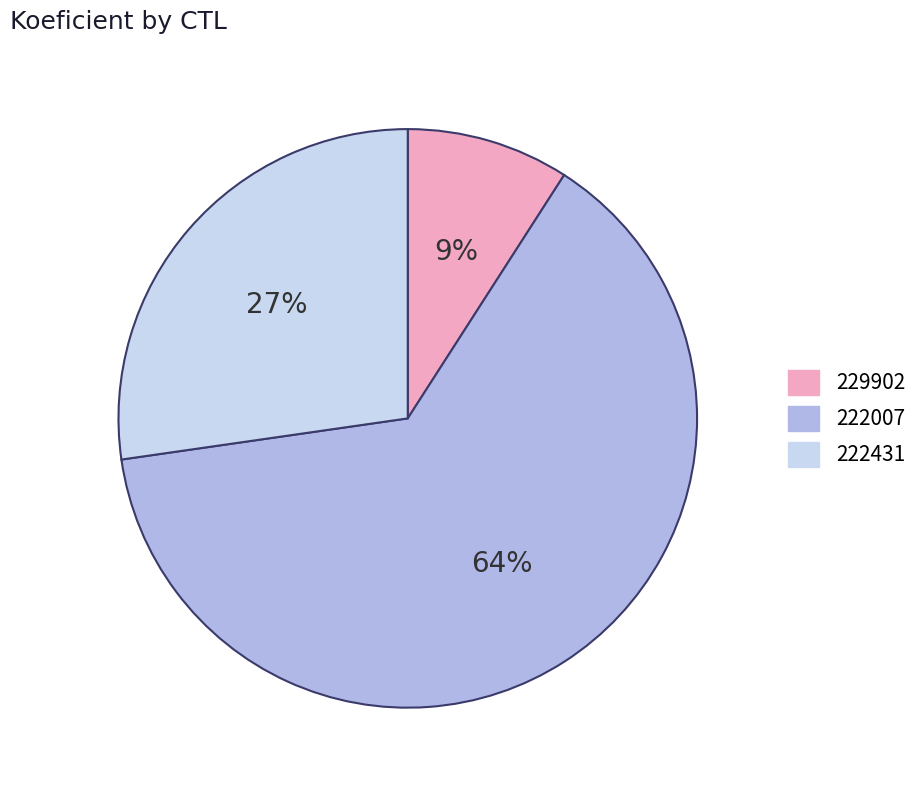

To the nearest percent, what portion does 222431 represent?

27%